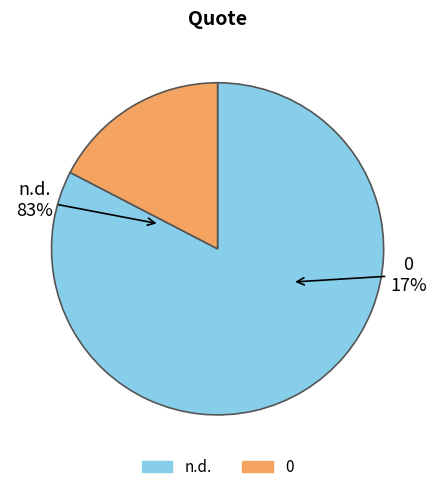

Do n.d. and 0 together represent more than half of the pie?

Yes